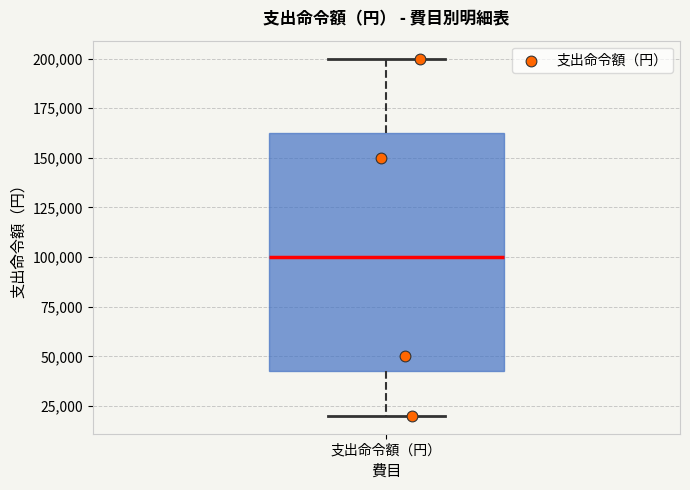

Read this box plot against the y-axis: the position of the median line, the range covered by the box, and the ends of both whiskers. The values are not printed on the chart, so give them approximately, as read against the axis.

median 100000, box 45000 to 165000, whiskers 20000 to 200000